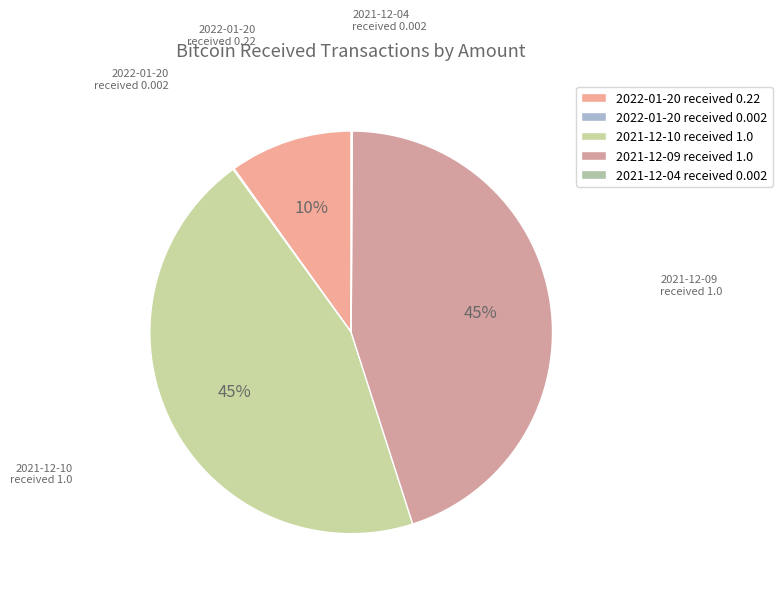

Is there a majority slice in this chart?

No